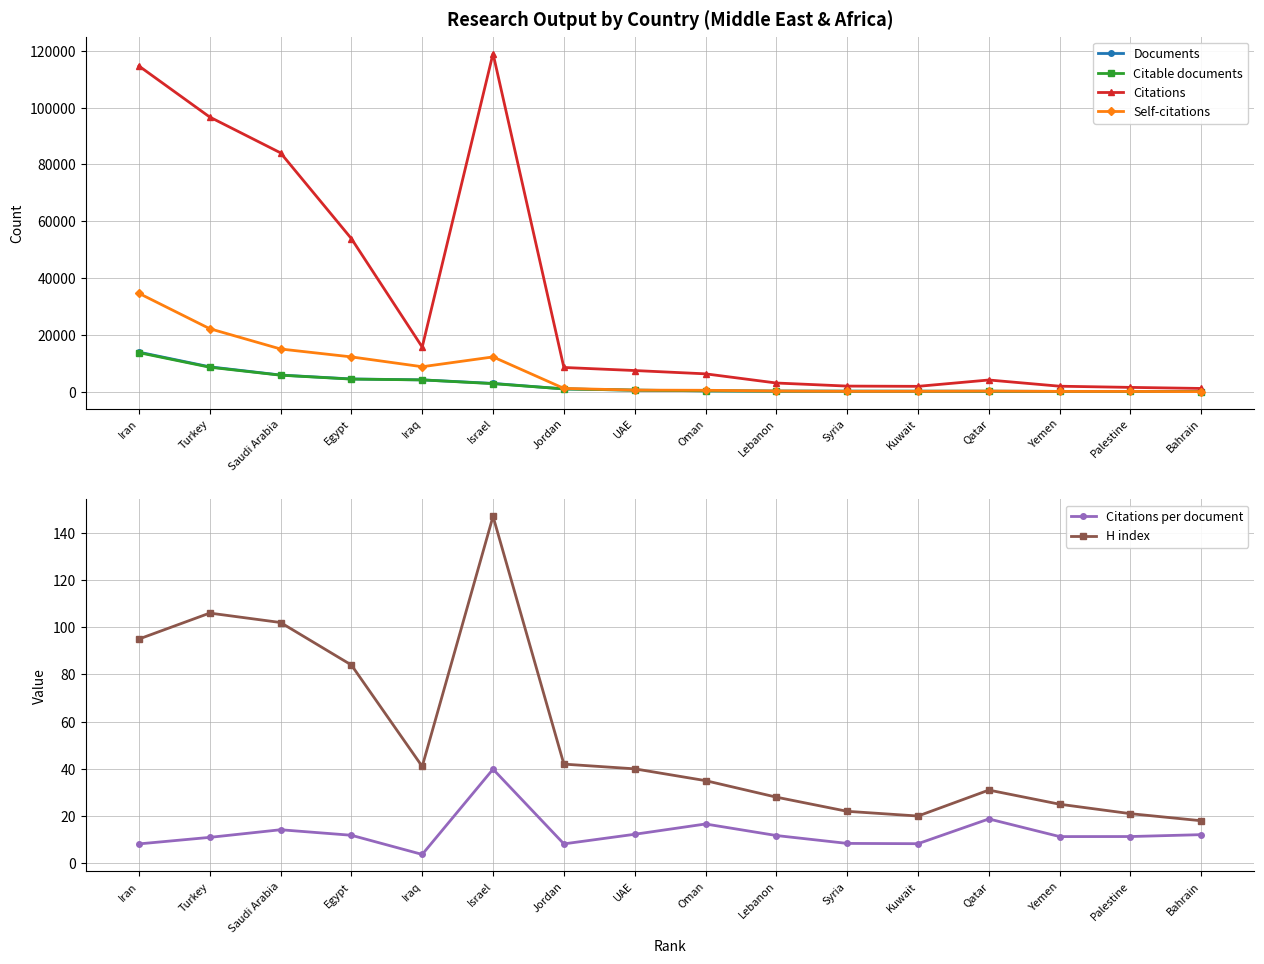

At which category does the chart reach its peak across all series?

Israel